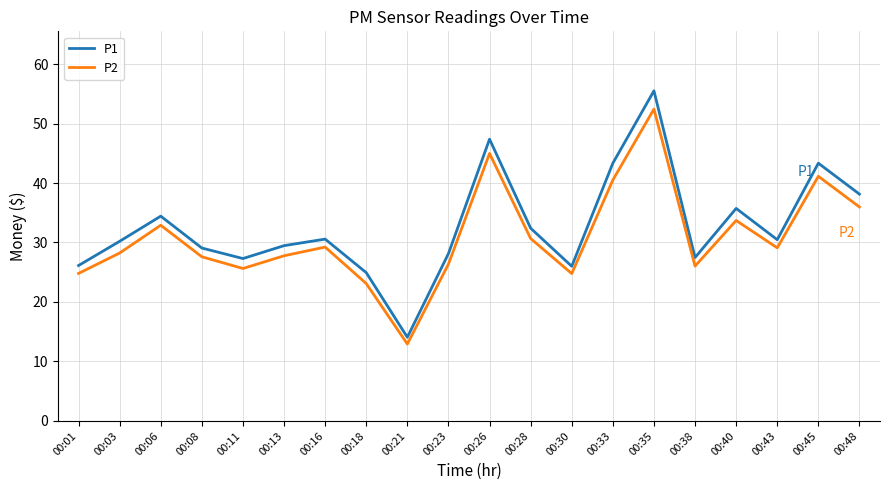

Which series has the widest spread of values?

P1